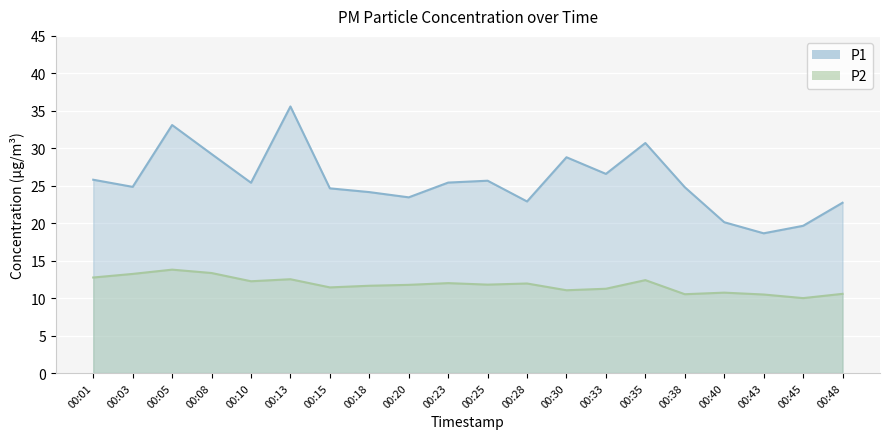

What is the sum of all P1 values?

512.2